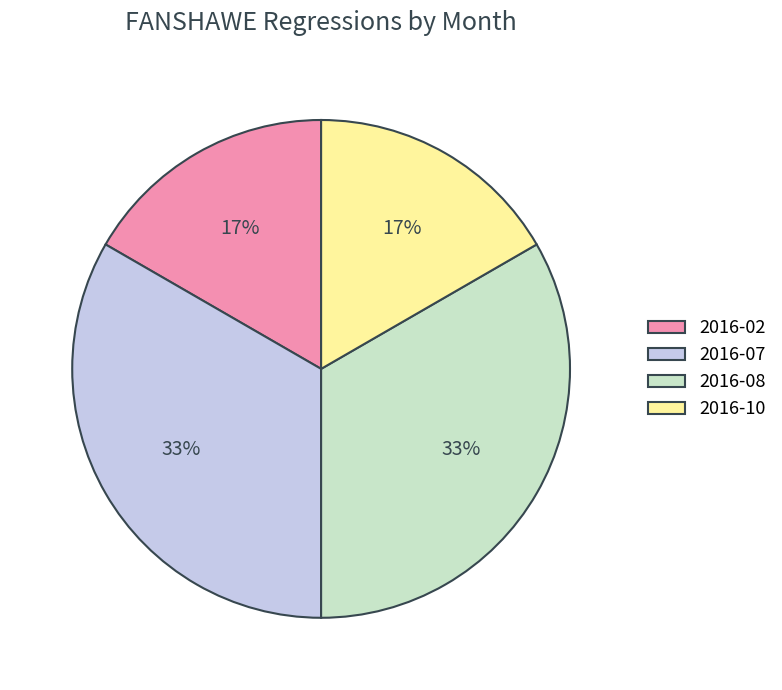

What percentage is the 2016-02 slice, to the nearest percent?

17%